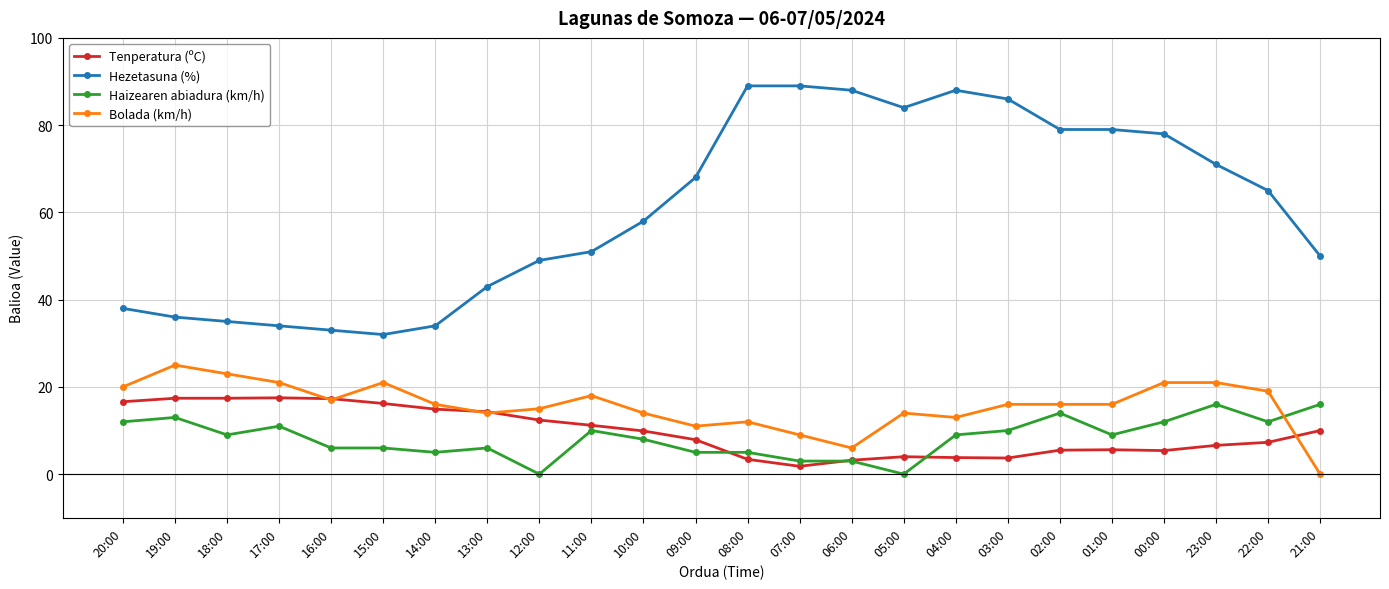

The value of Haizearen abiadura (km/h) at 02:00 is 5.9. True or false?

False